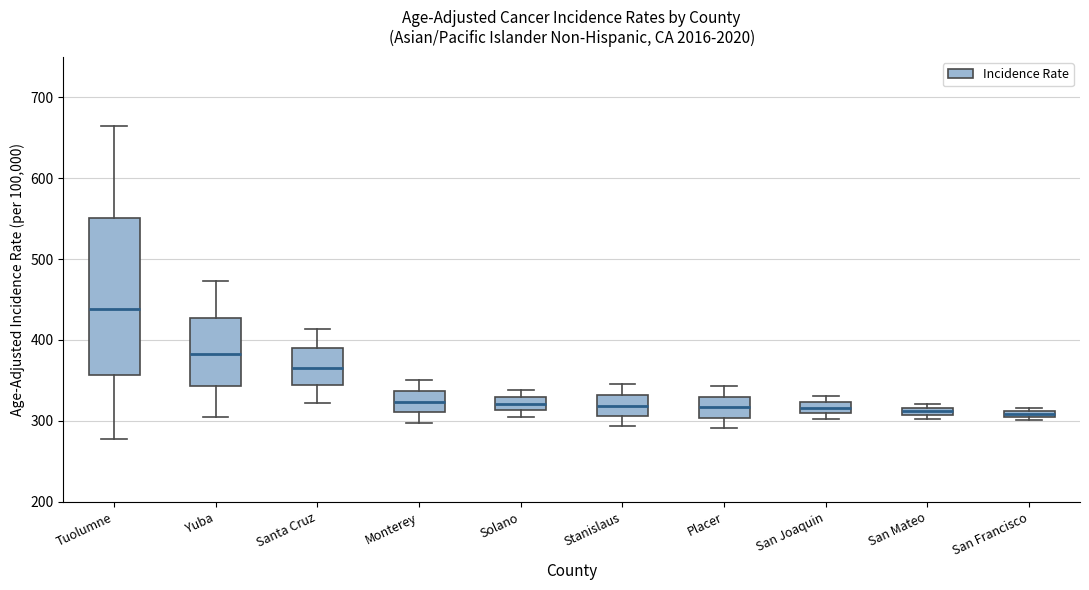

Which box is the tallest, from its lower edge to its upper edge?

Tuolumne